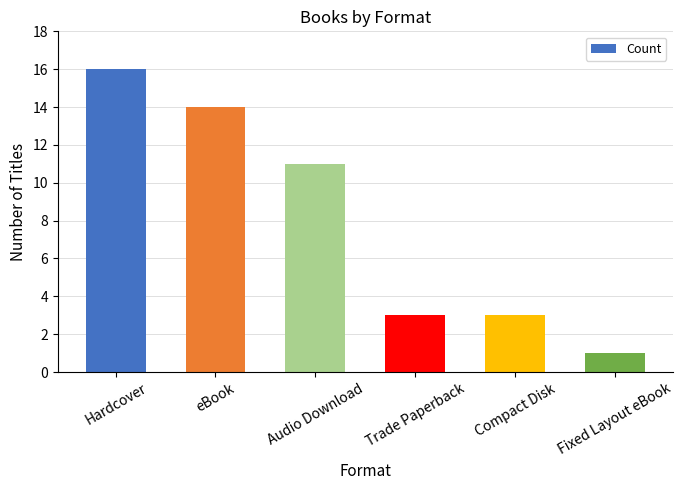

Which label corresponds to the smallest value in the chart?

Fixed Layout eBook